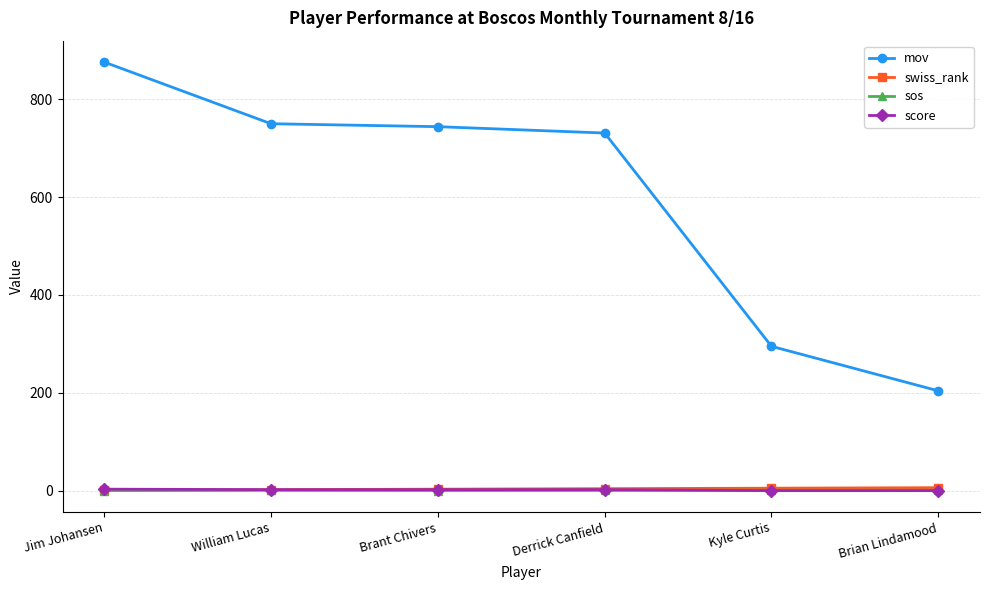

Between Jim Johansen and Derrick Canfield, which series saw the biggest shift?

mov